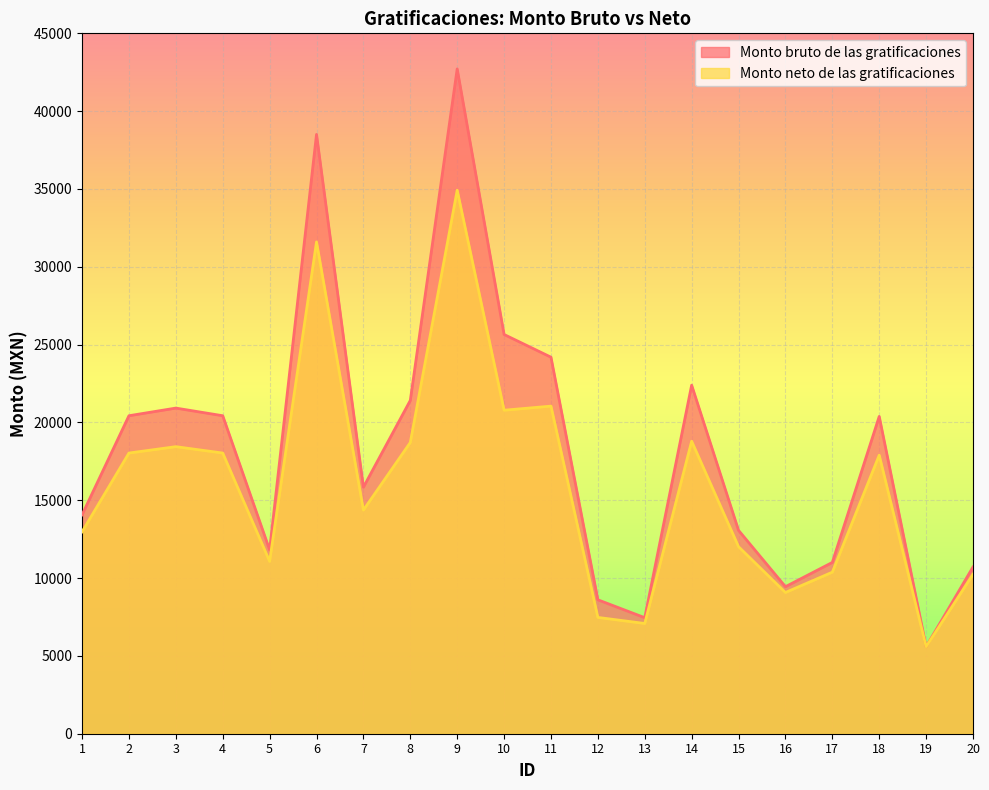

How many interior local peaks does the Monto bruto de las gratificaciones series have?

5